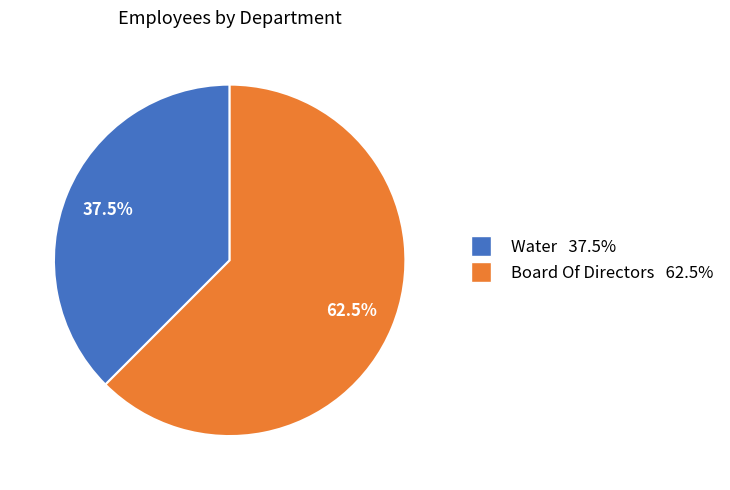

Is the sum of Water 37.5% and Board Of Directors 62.5% greater than half?

Yes